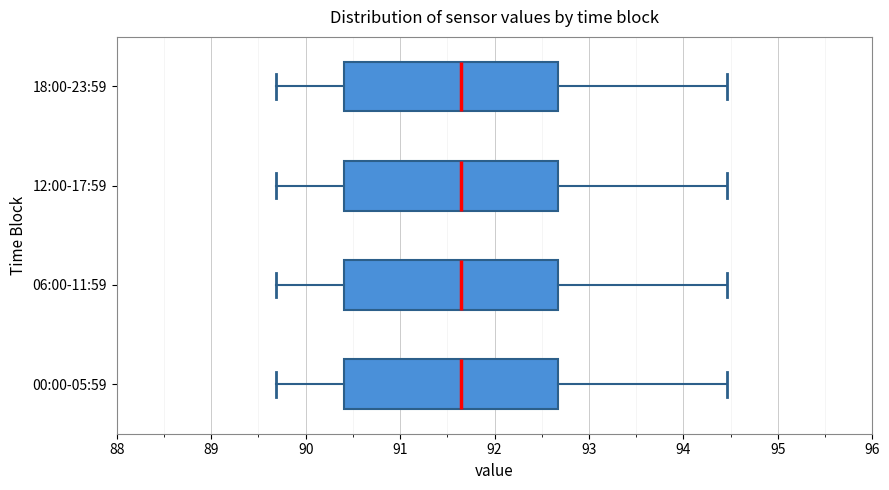

Where is the right edge of the box for 18:00-23:59 on the x-axis? The values are not printed on the chart, so give them approximately, as read against the axis.

92.7